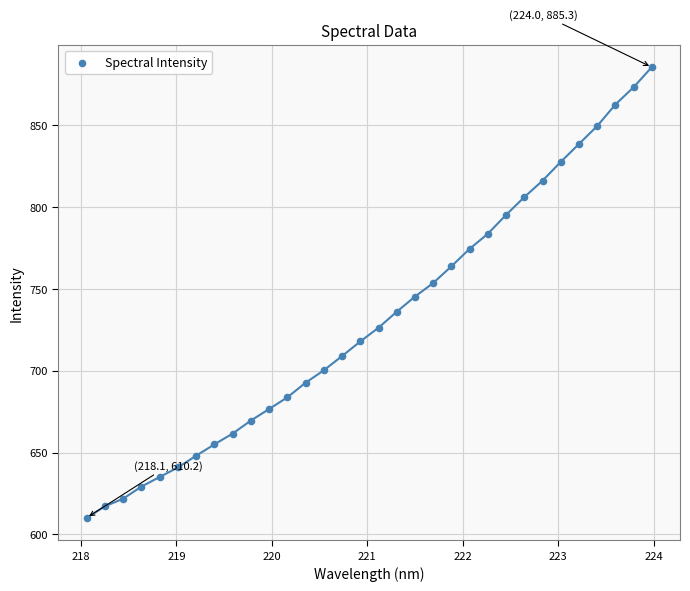

What is the range of X values (max minus min)?

5.9